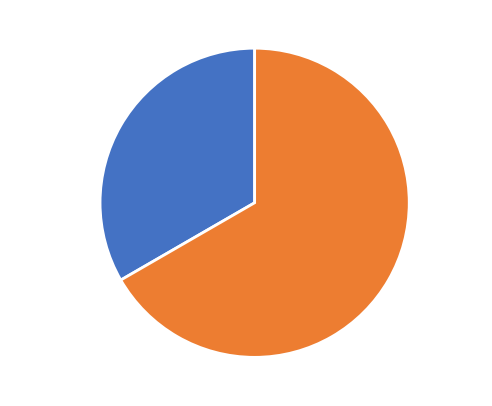

Does any single category account for the majority?

Yes